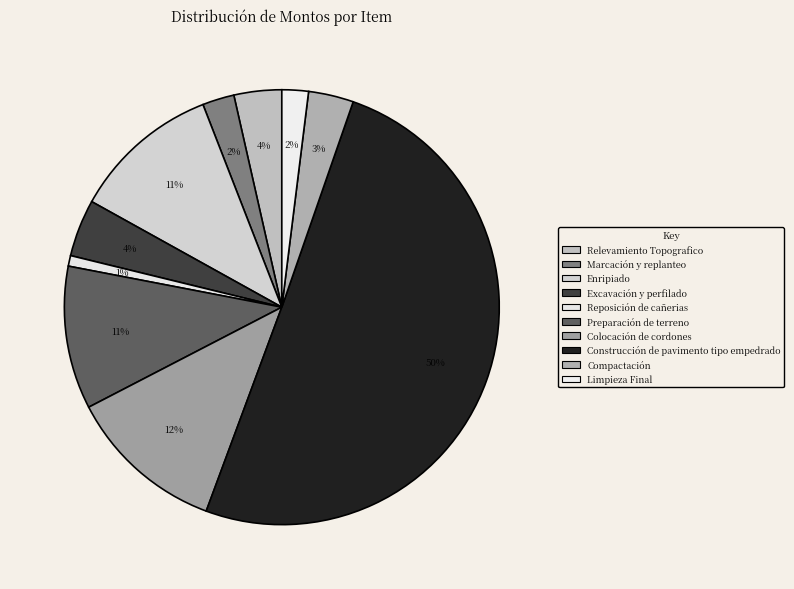

What is the ratio of the value at Enripiado to the value at Colocación de cordones?

0.9